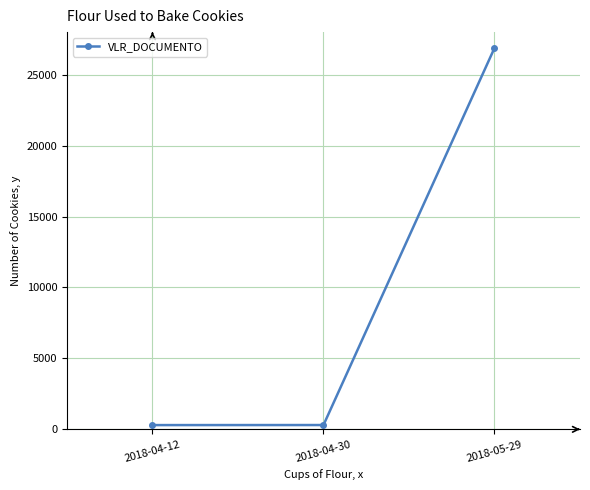

What is the label of the 1st point from the right?

2018-05-29